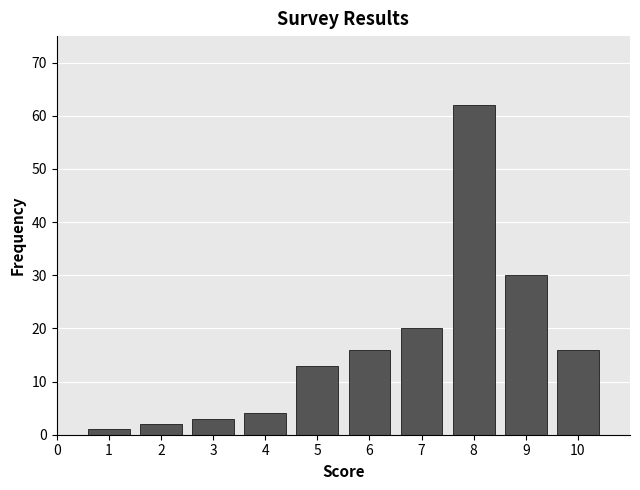

Reading left to right, list all the values displayed in this chart.

1	2	3	4	13	16	20	62	30	16